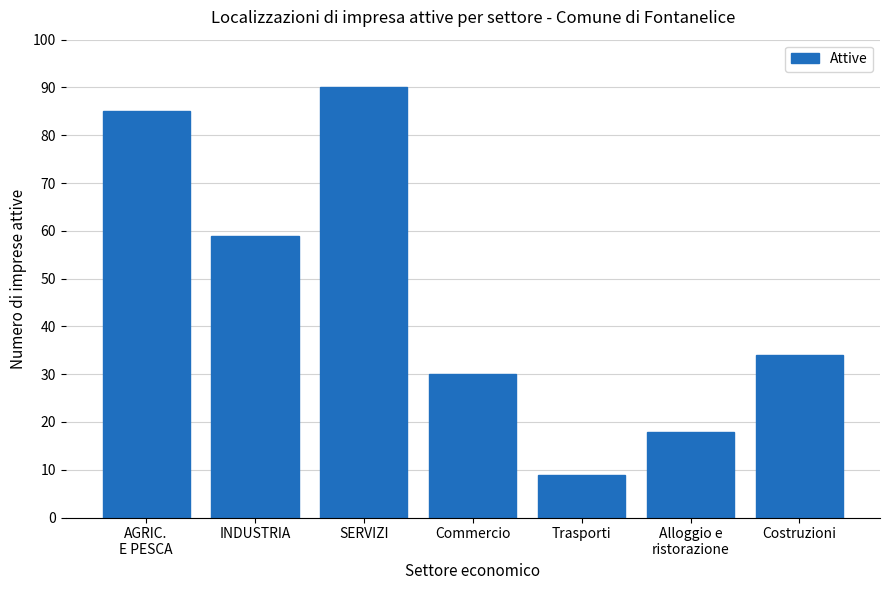

Reading right to left, transcribe all the data shown in this chart.

34	18	9	30	90	59	85